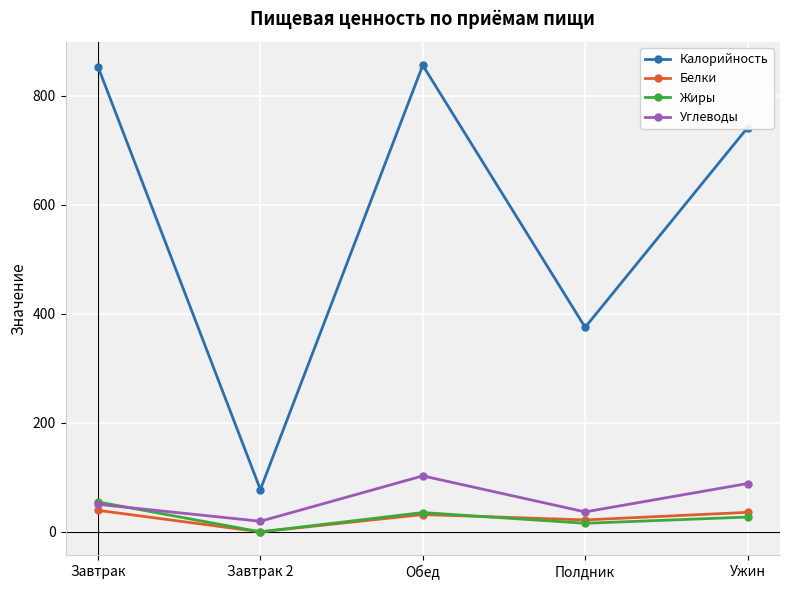

Between Завтрак and Полдник, which series saw the biggest shift?

Калорийность